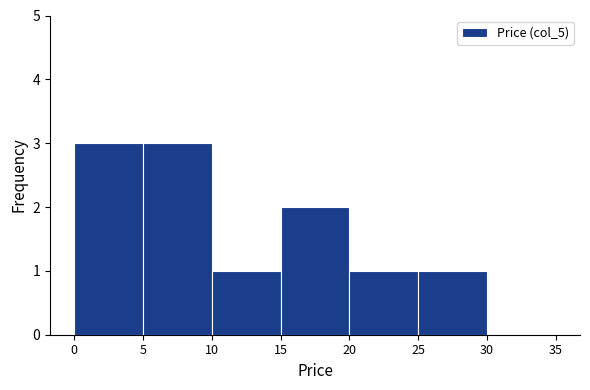

How tall is the bar that spans 15 to 20 on the x-axis? The values are not printed on the chart, so give them approximately, as read against the axis.

2